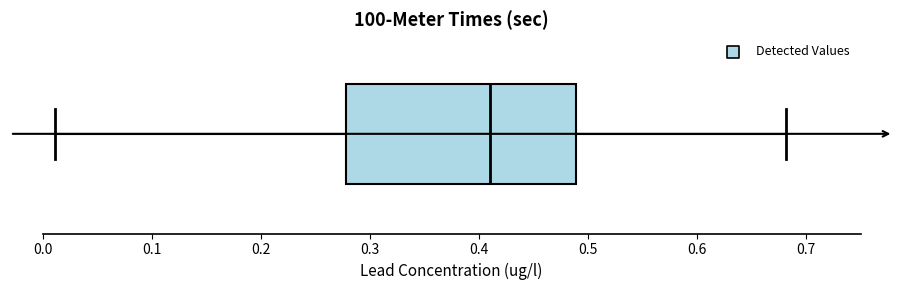

Where does the right whisker of the box end on the x-axis? The values are not printed on the chart, so give them approximately, as read against the axis.

0.68